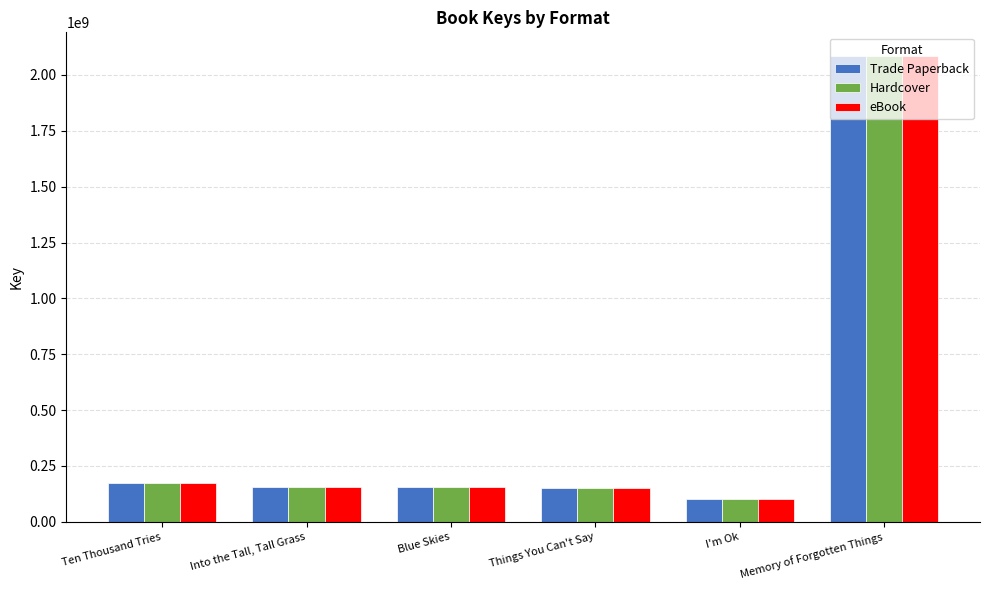

Is it true that Trade Paperback equals 2086579631 at Memory of Forgotten Things?

True